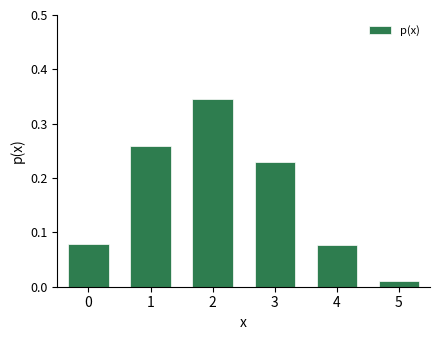

Which label corresponds to the smallest value in the chart?

5